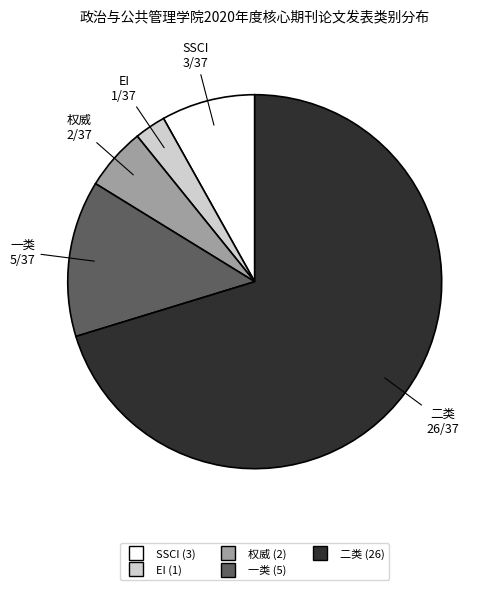

Which slice is the smallest?

EI